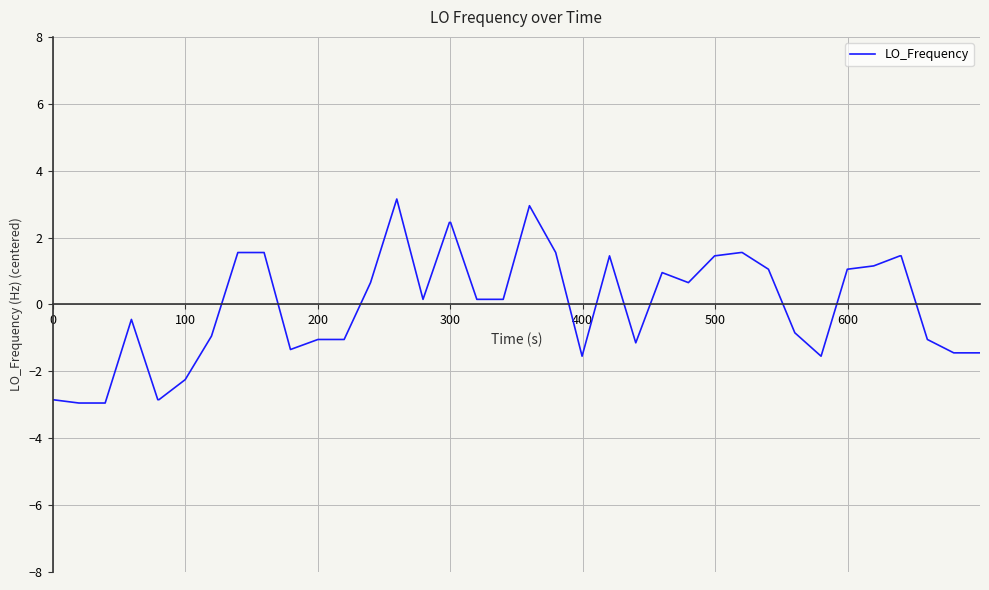

How many positive values are there?

22